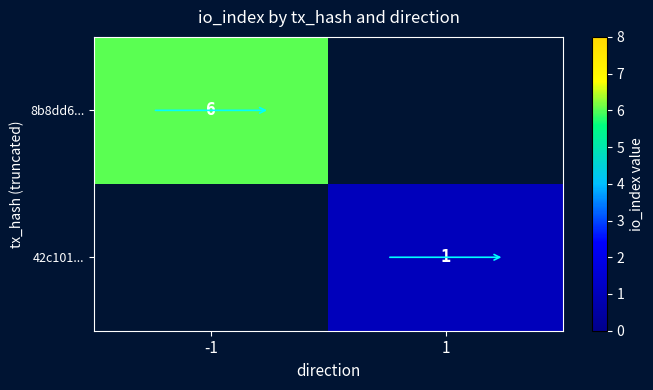

True or false: 8b8dd6... has a value of 11 at -1.

False